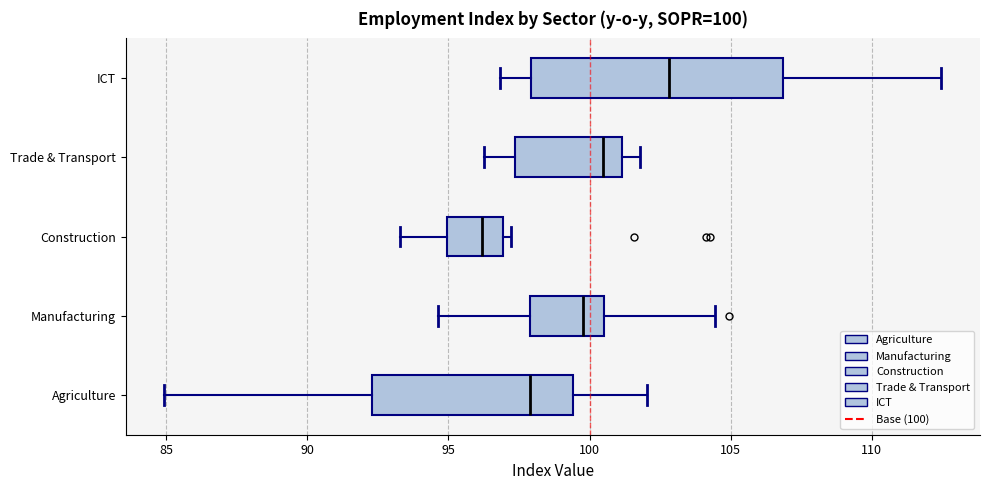

Which box has the furthest to the left median line?

Construction